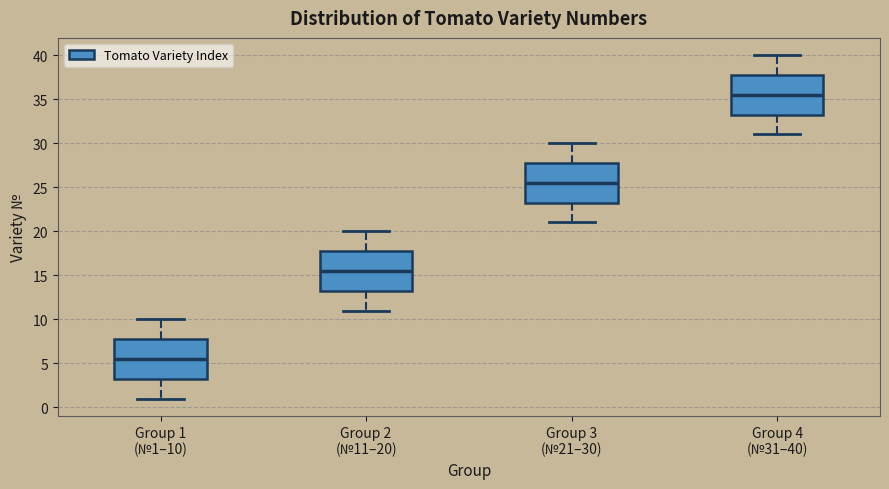

Where is the upper edge of the box for Group 1 (№1–10) on the y-axis? The values are not printed on the chart, so give them approximately, as read against the axis.

8.0